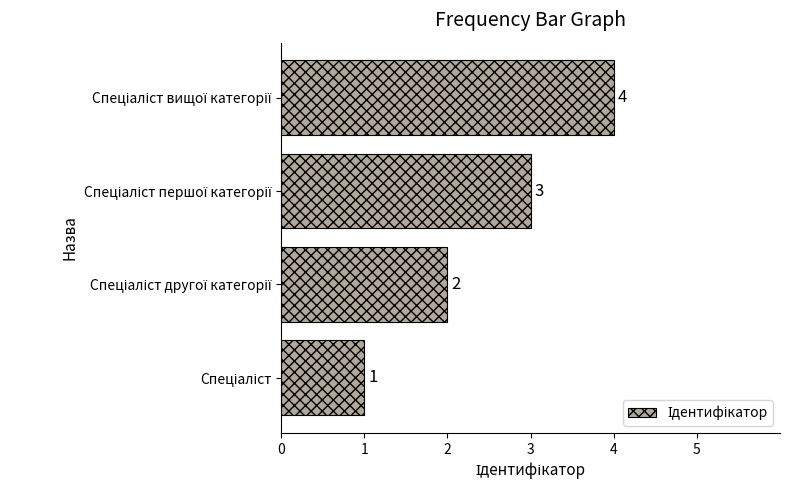

What is the greatest value displayed?

4